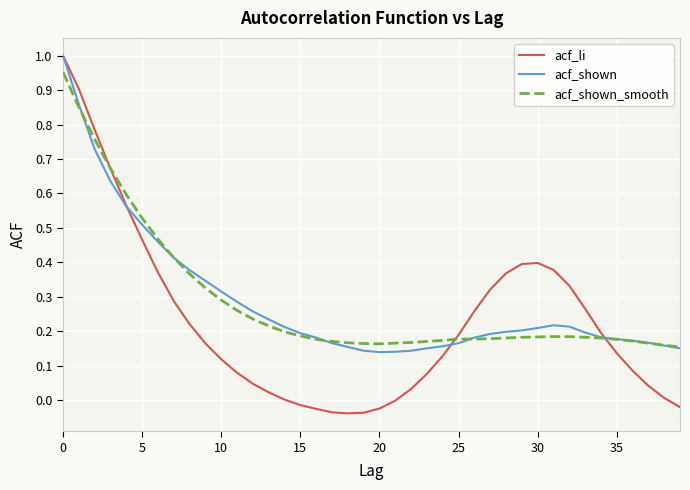

Which series has the largest range (max minus min)?

acf_li